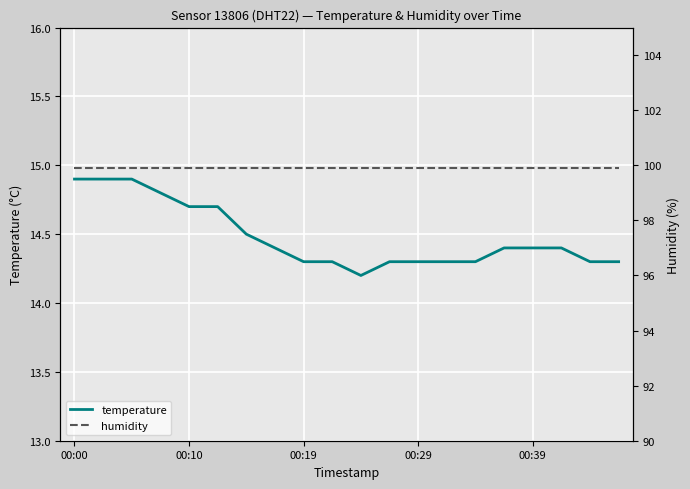

Rank the series by their average value, from lowest to highest.

temperature, humidity